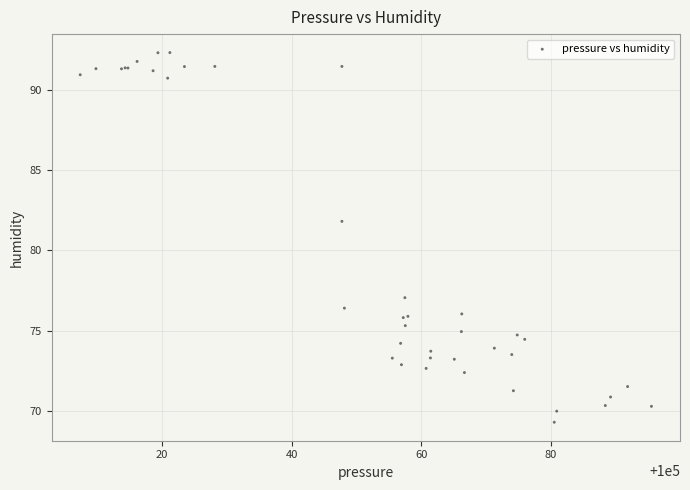

What Y value in the scatter plot is closest to 80?

81.8